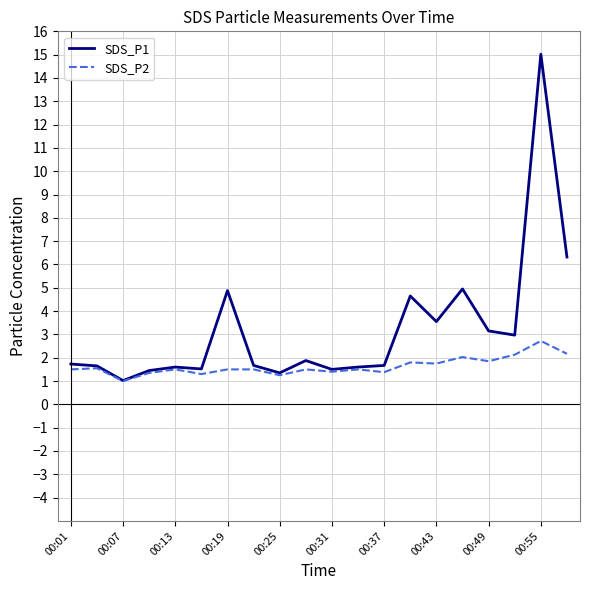

Is this an area chart (filled region under the line)?

No